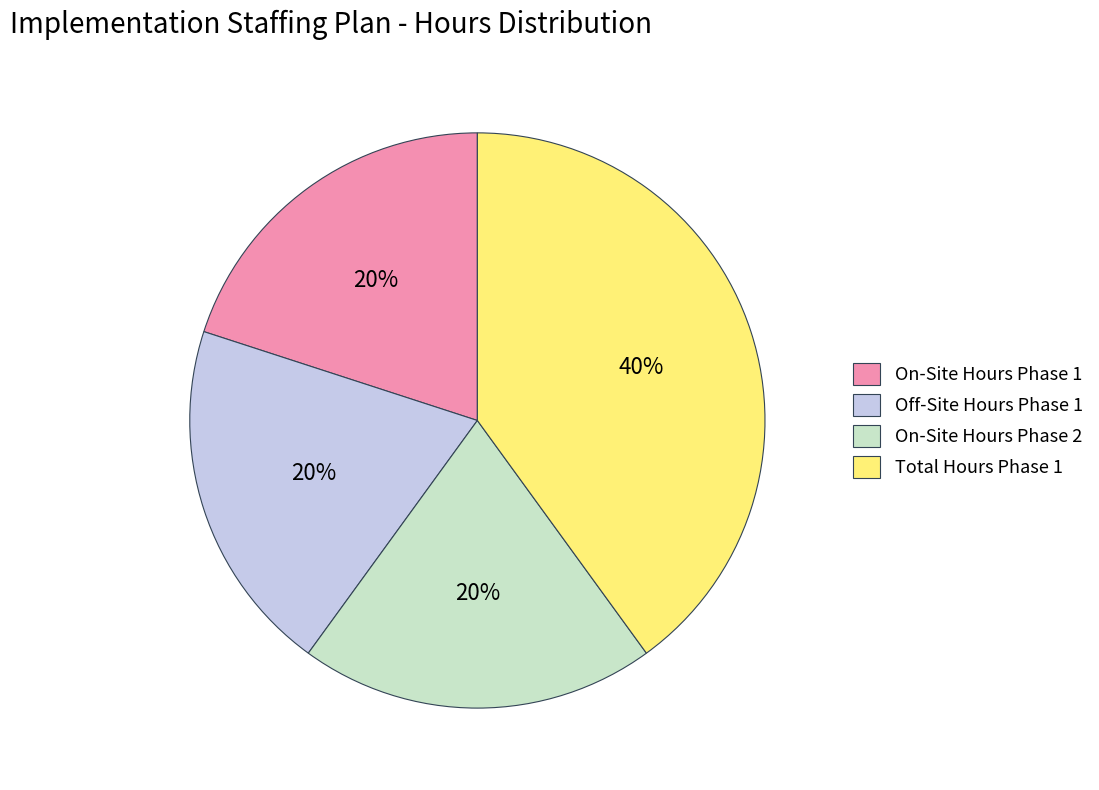

What is the largest slice in the pie chart?

Total Hours Phase 1